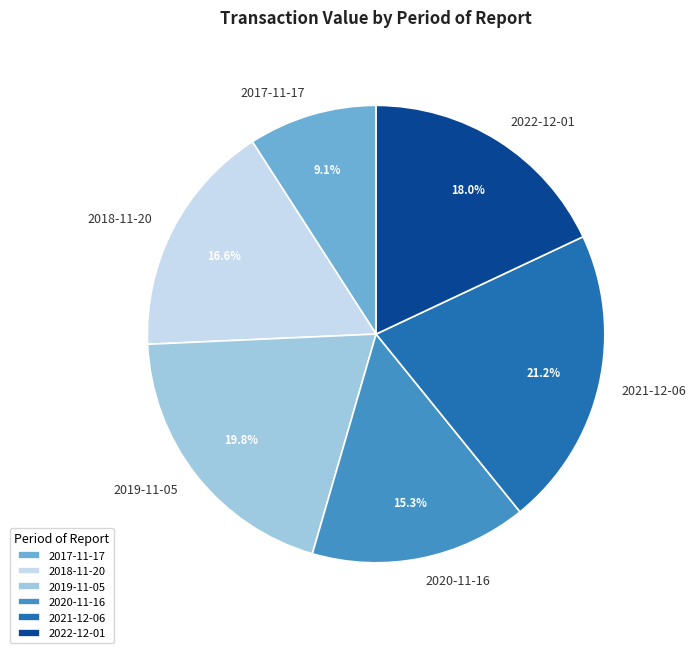

To the nearest percent, what is the average slice percentage?

17%